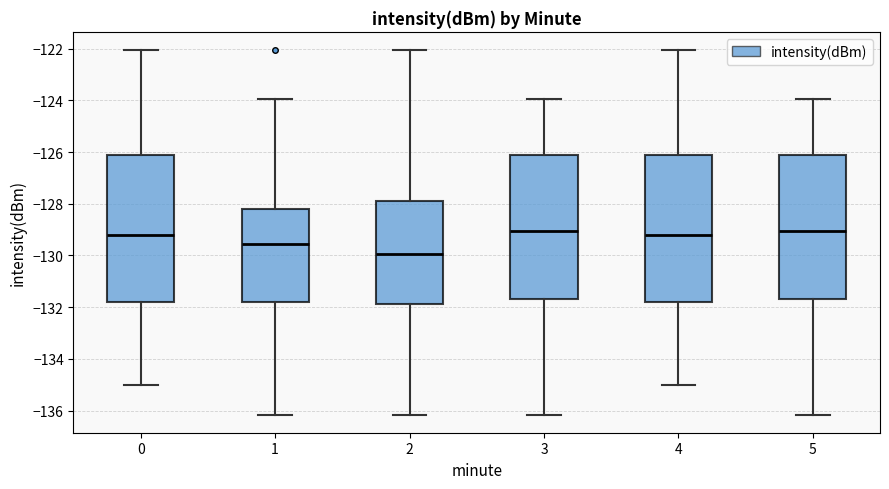

Reading left to right, transcribe this box plot: for each box, give where its median line is, the range the box spans, and where its two whiskers end, as read against the y-axis. The values are not printed on the chart, so give them approximately, as read against the axis.

0: median -129.2, box -131.8 to -126.2, whiskers -135.0 to -122.0
1: median -129.6, box -131.8 to -128.2, whiskers -136.2 to -124.0
2: median -130.0, box -131.8 to -128.0, whiskers -136.2 to -122.0
3: median -129.0, box -131.6 to -126.2, whiskers -136.2 to -124.0
4: median -129.2, box -131.8 to -126.2, whiskers -135.0 to -122.0
5: median -129.0, box -131.6 to -126.2, whiskers -136.2 to -124.0